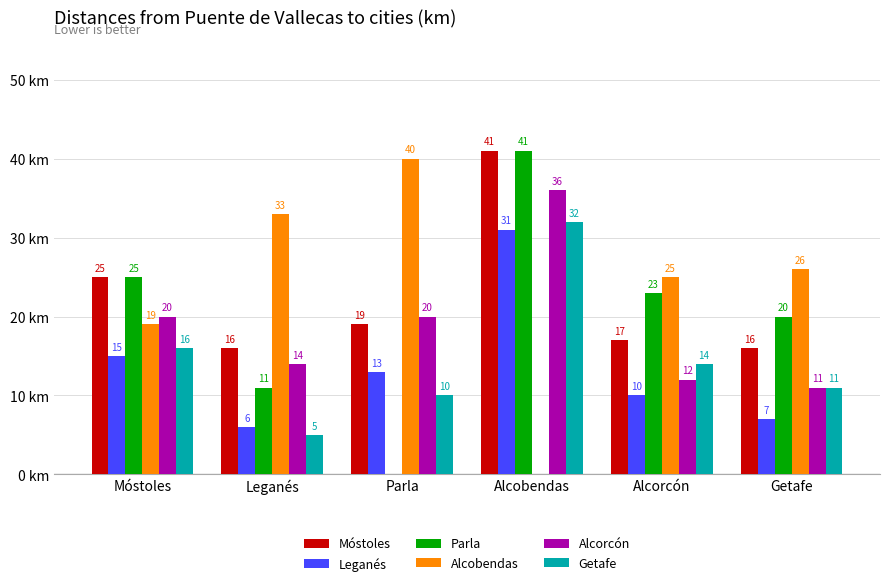

Between Leganés and Alcobendas, which series saw the biggest shift?

Alcobendas